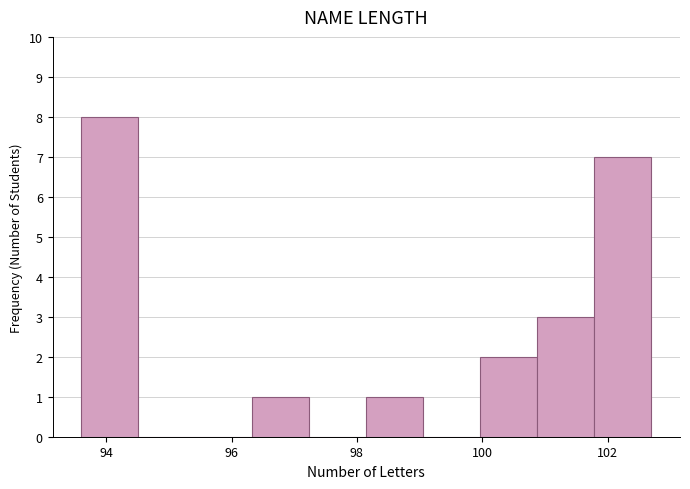

How tall is the bar that spans 101.8 to 102.8 on the x-axis? Neither the bar edges nor the heights are printed on the chart, so give them approximately, as read against the axes.

7